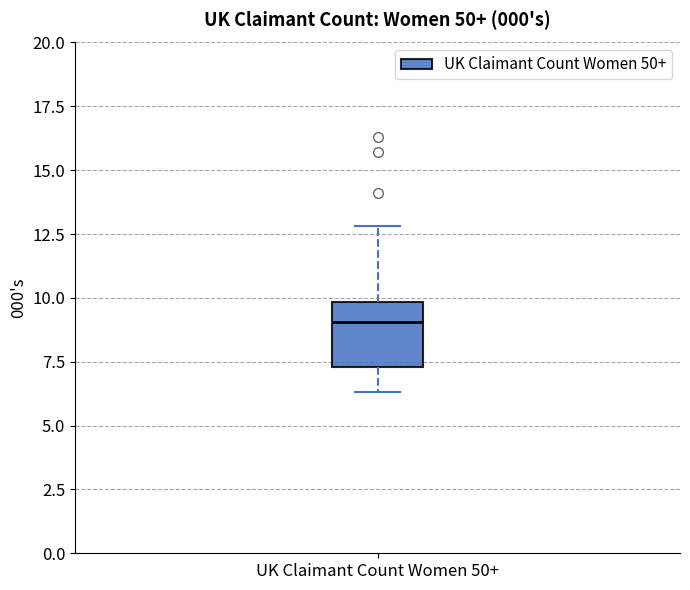

Read this box plot against the y-axis: the position of the median line, the range covered by the box, and the ends of both whiskers. The values are not printed on the chart, so give them approximately, as read against the axis.

median 9.0, box 7.5 to 10.0, whiskers 6.5 to 13.0